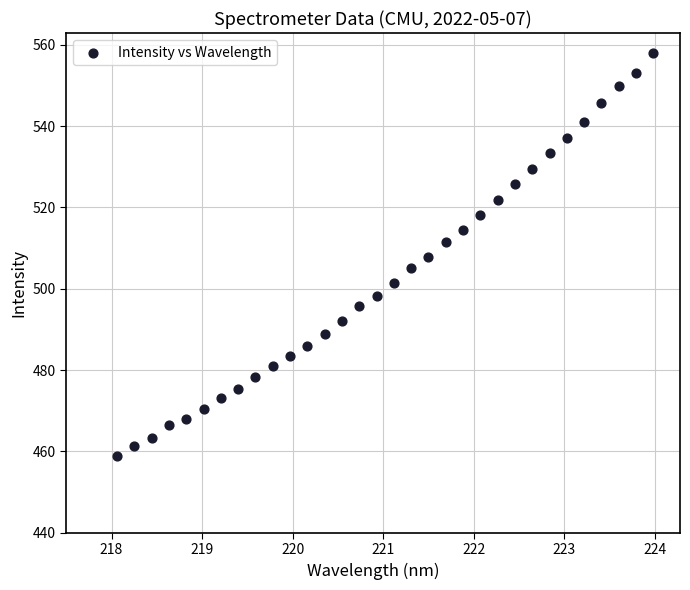

What is the range of X values (max minus min)?

5.9